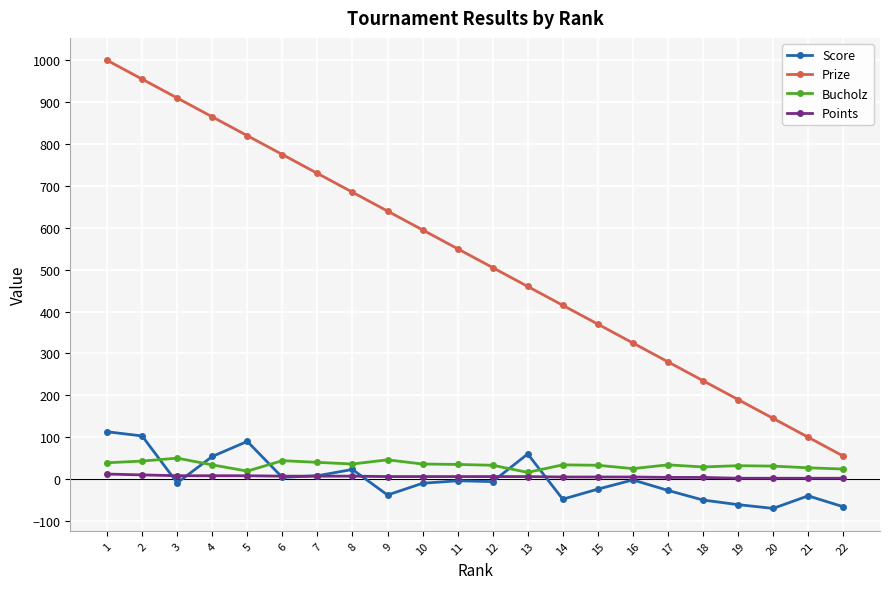

What is the minimum value shown in the chart?

-70